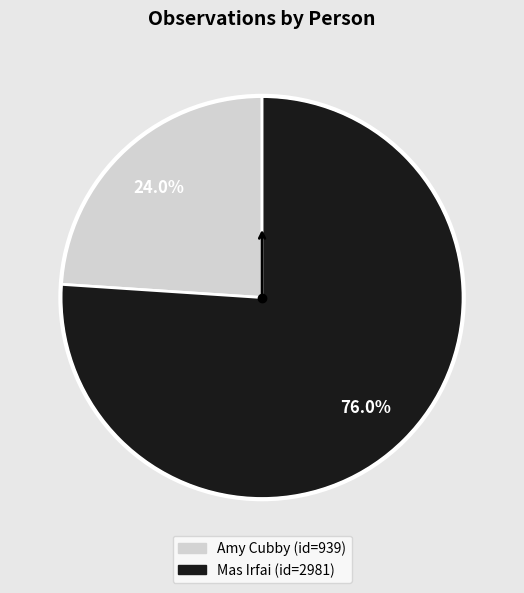

How many segments does this pie chart have?

2